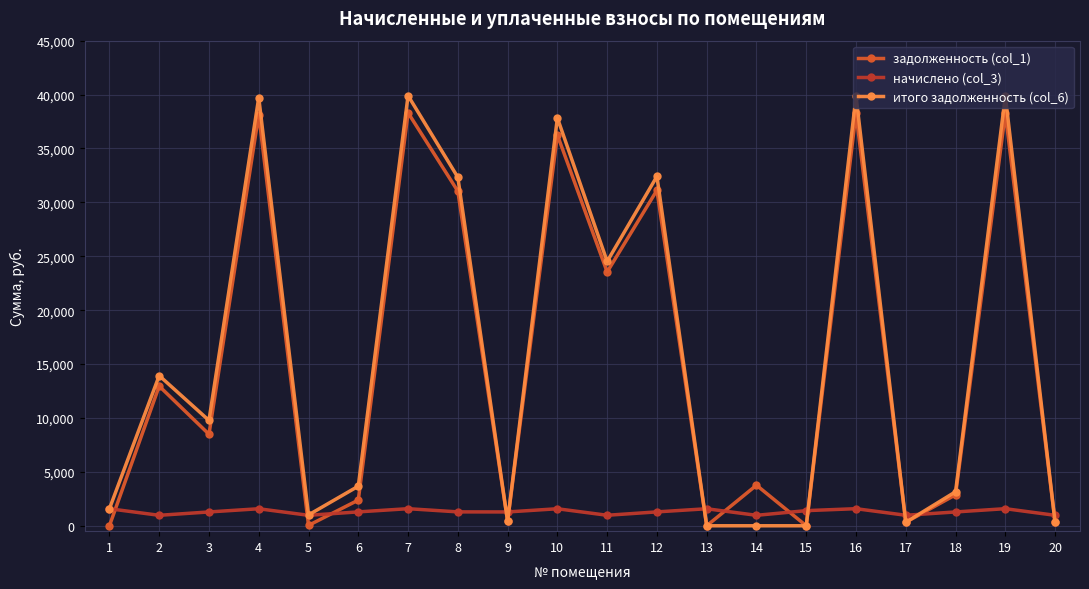

At which label is задолженность (col_1) closest to 19156?

11